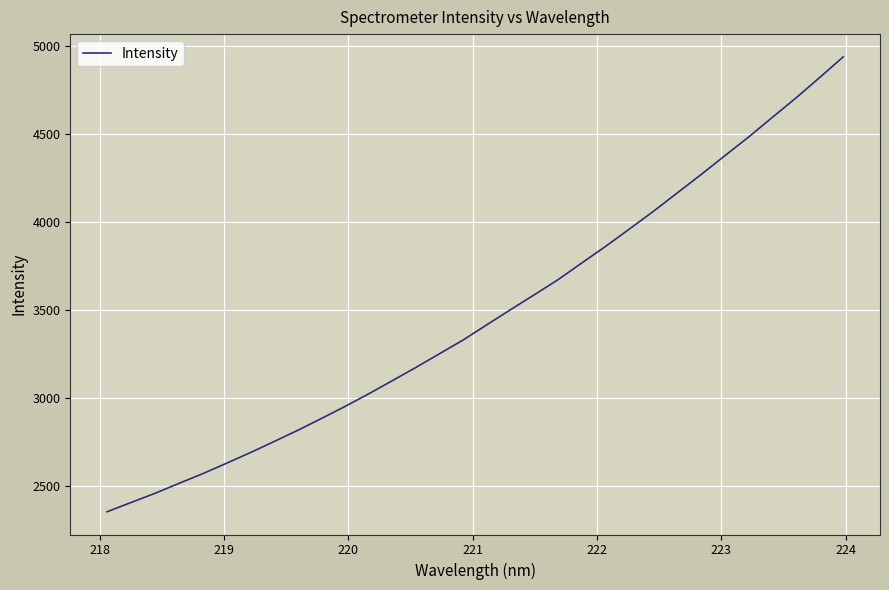

What is the minimum value shown in the chart?

2351.9